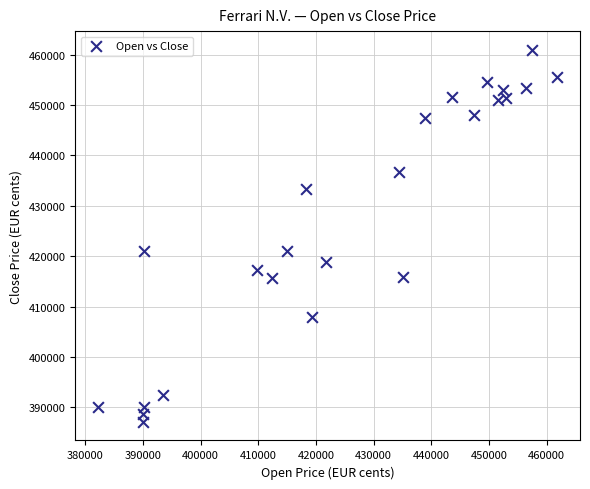

What is the range of Y values (max minus min)?

73856